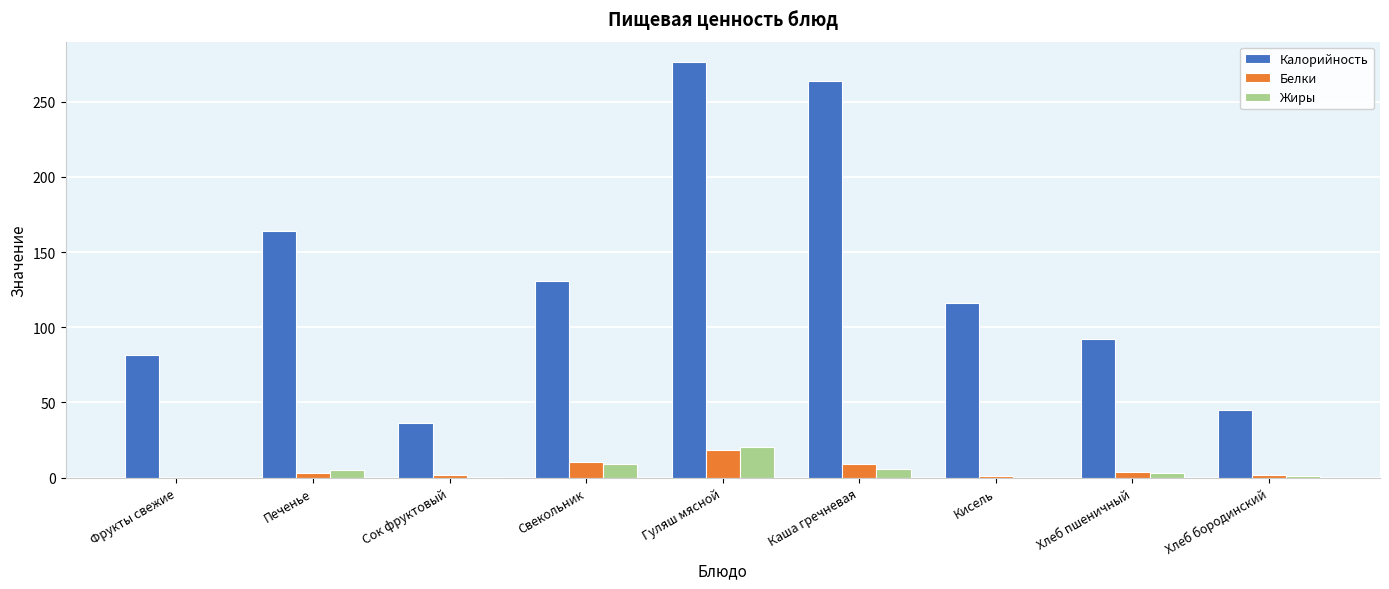

Which category has the highest value across all series?

Гуляш мясной